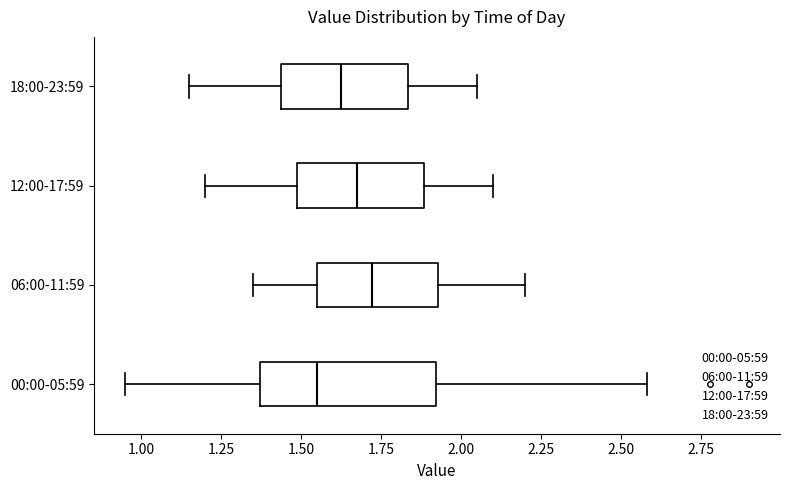

Which box is the widest, from its left edge to its right edge?

00:00-05:59